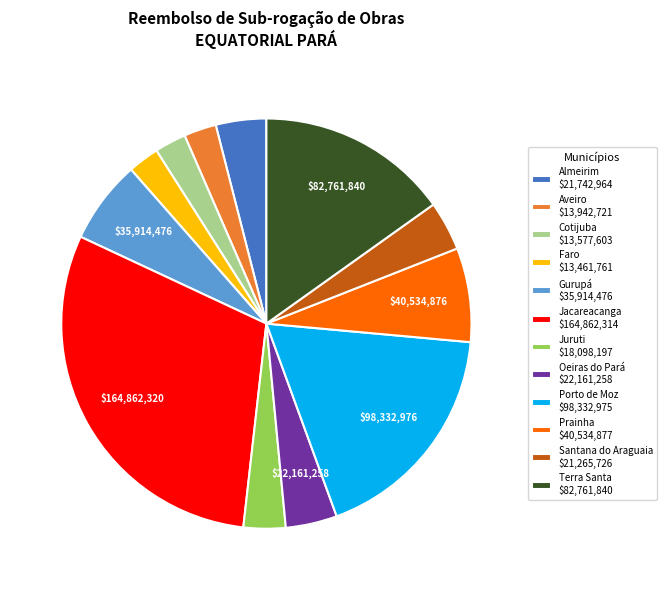

Combined, do Cotijuba and Oeiras do Pará account for over 50%?

No